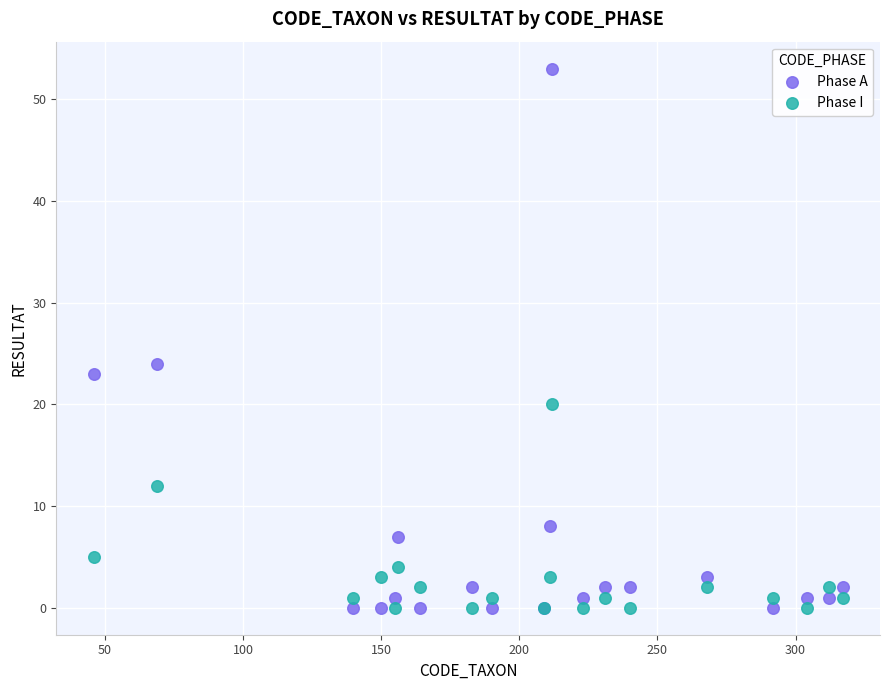

What are all the series names shown in the legend?

Phase A, Phase I